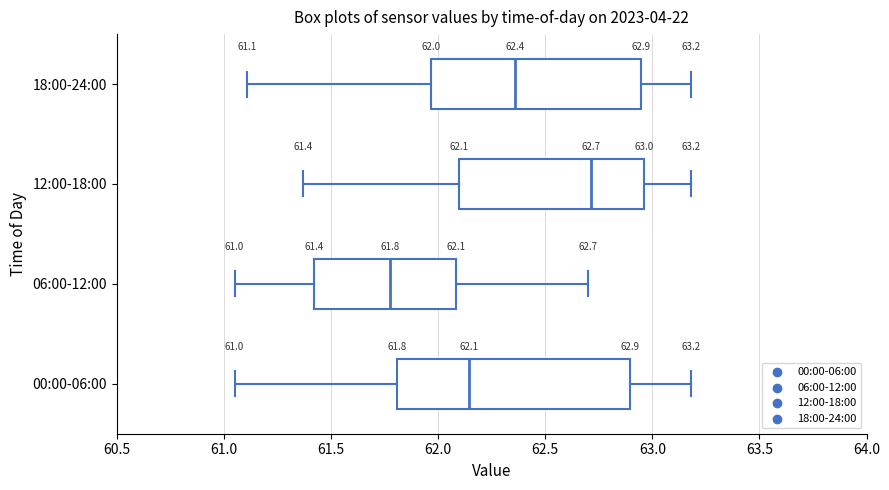

Which box is the widest, from its left edge to its right edge?

00:00-06:00